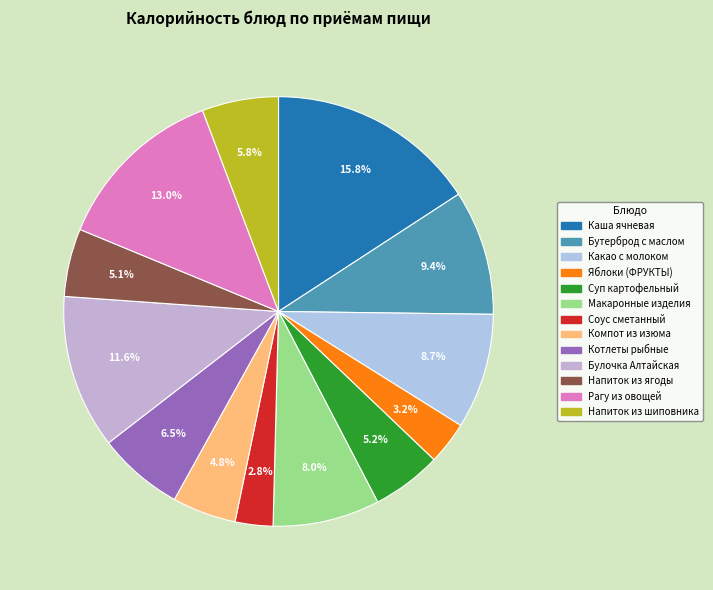

To the nearest percent, what is the combined percentage of Напиток из ягоды and Каша ячневая?

21%